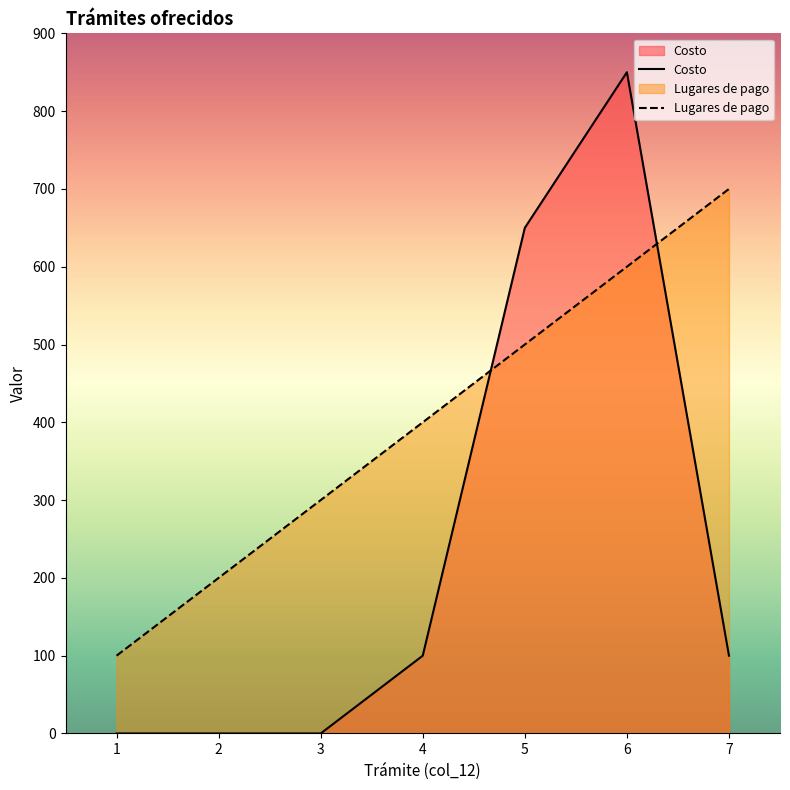

What is the difference between the Lugares de pago values at 4 and 2?

200